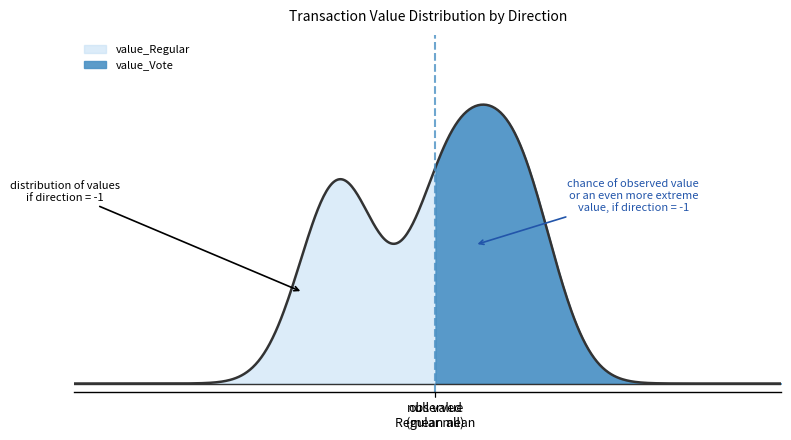

The value_Vote series shows 136.3 at -1. True or false?

True